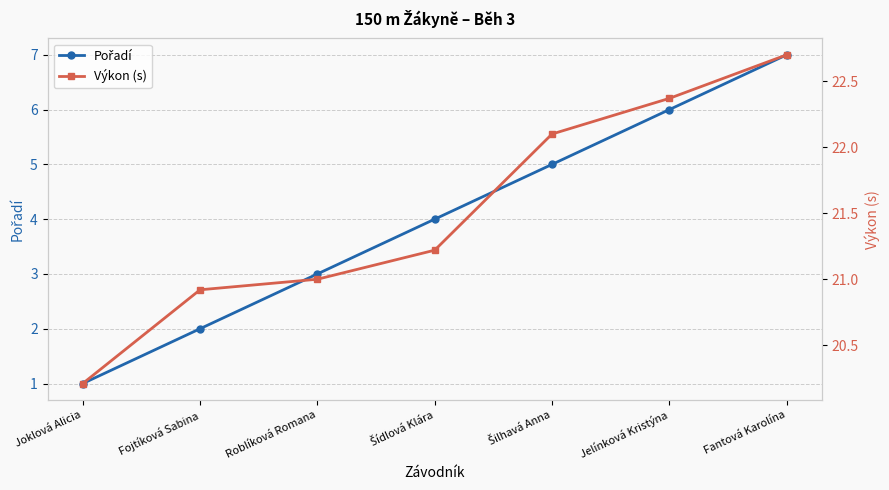

At how many categories does at least one series exceed 12?

7